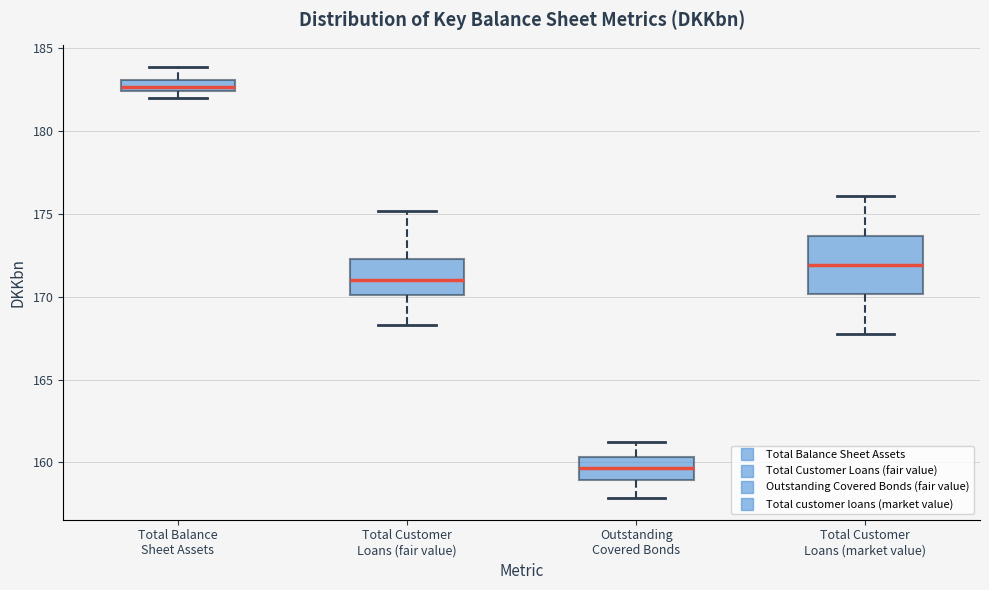

Comparing the boxes themselves (not the whiskers), which one is the tallest?

Total Customer Loans (market value)